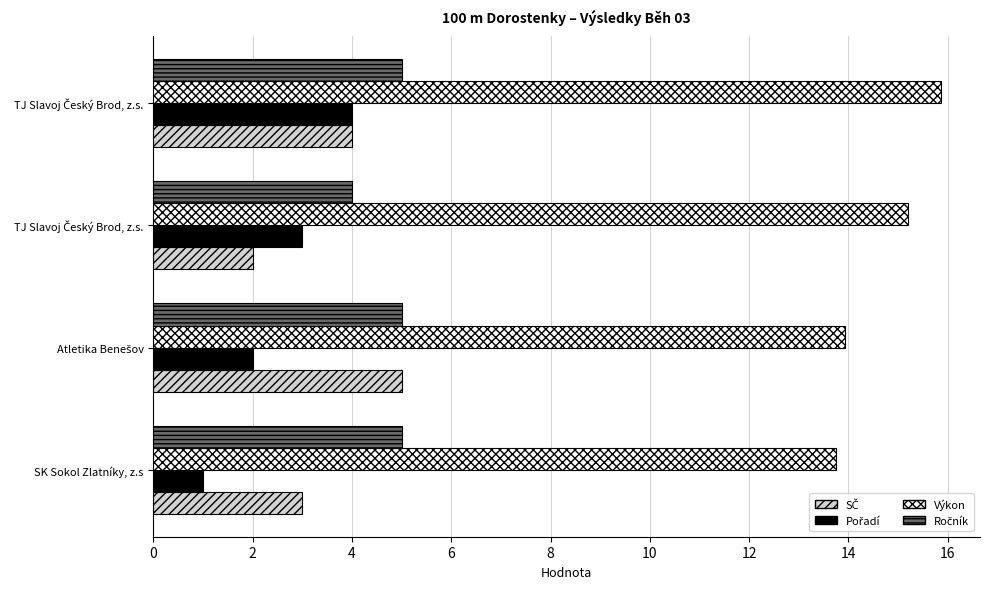

How many data points in Výkon are above 15?

2